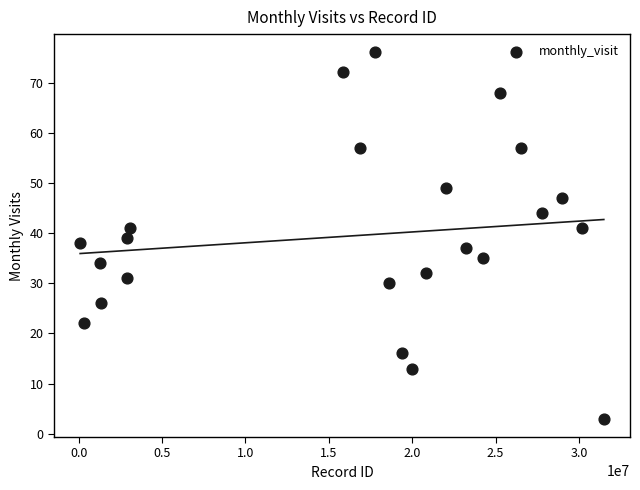

What is the range of Y values (max minus min)?

73